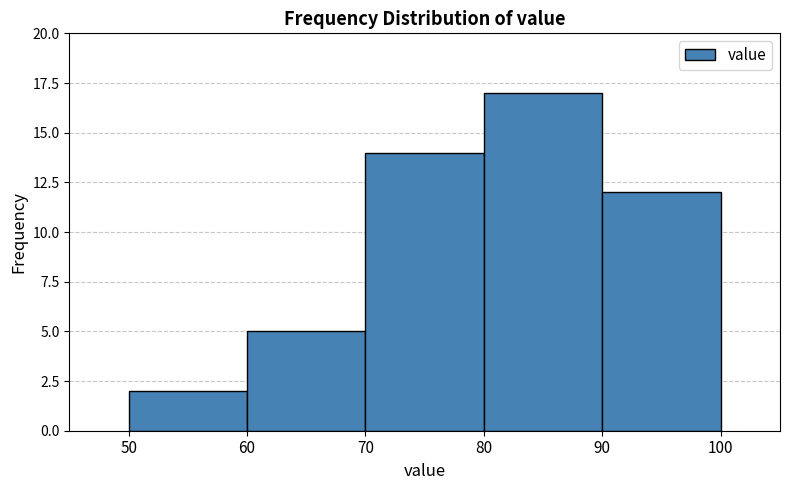

Over which range of the x-axis is the bar tallest?

80 to 90